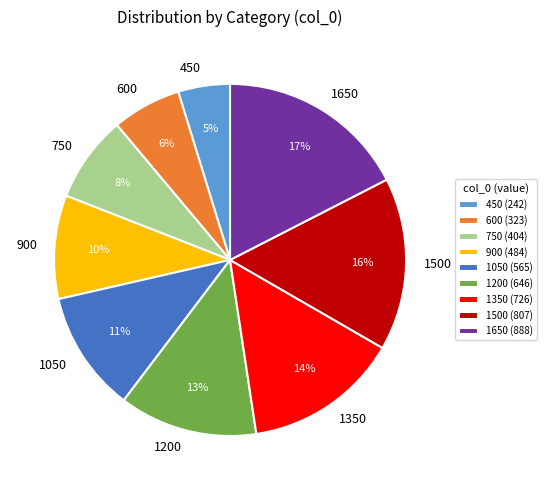

To the nearest percent, what portion does 1050 represent?

11%